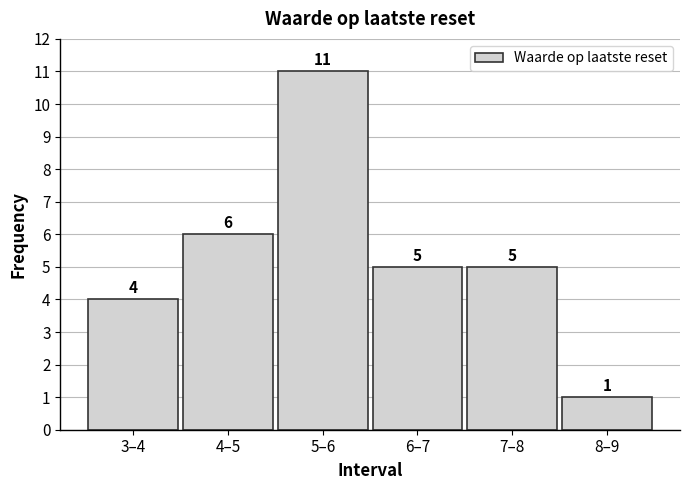

Reading right to left, extract all data points from this chart.

1	5	5	11	6	4